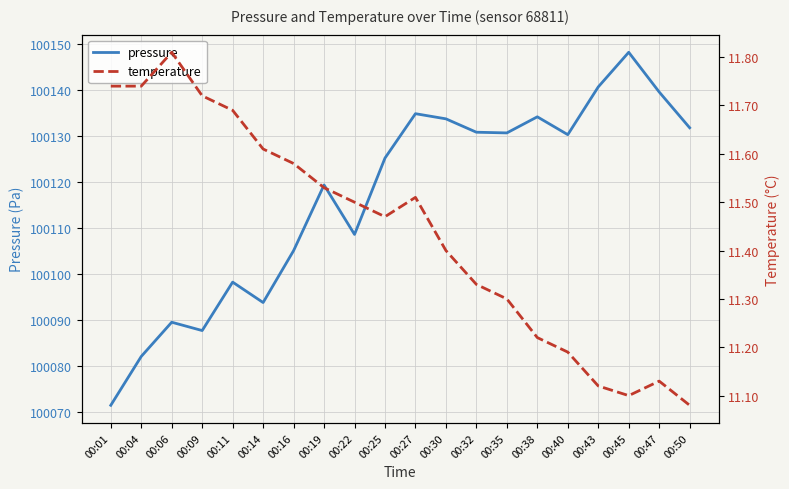

At which category does temperature reach its first local peak?

00:06